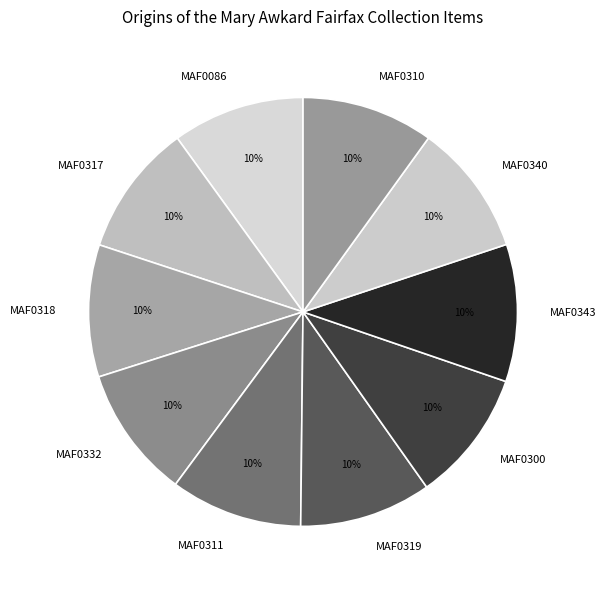

Count the number of slices in the pie.

10